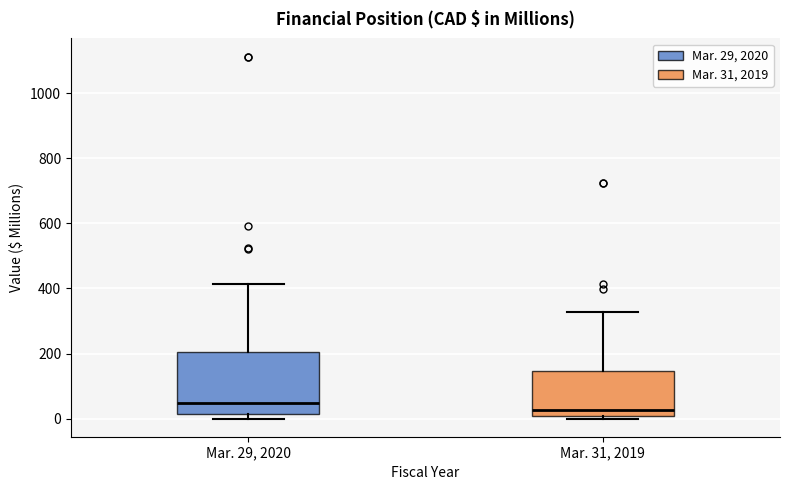

Reading left to right, transcribe this box plot: for each box, give where its median line is, the range the box spans, and where its two whiskers end, as read against the y-axis. The values are not printed on the chart, so give them approximately, as read against the axis.

Mar. 29, 2020: median 40, box 20 to 200, whiskers 0 to 420
Mar. 31, 2019: median 20, box 0 to 140, whiskers 0 (just below the box's lower edge) to 320